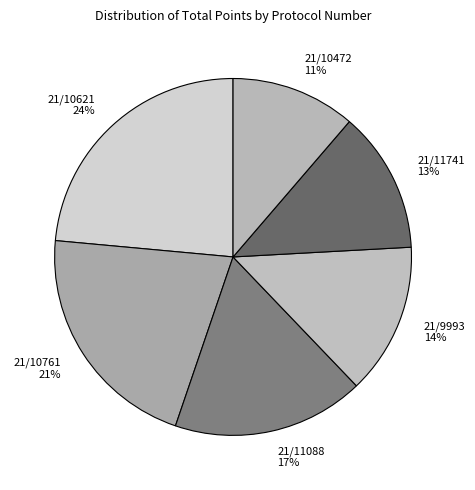

Is 21/10621 the majority of the pie?

No